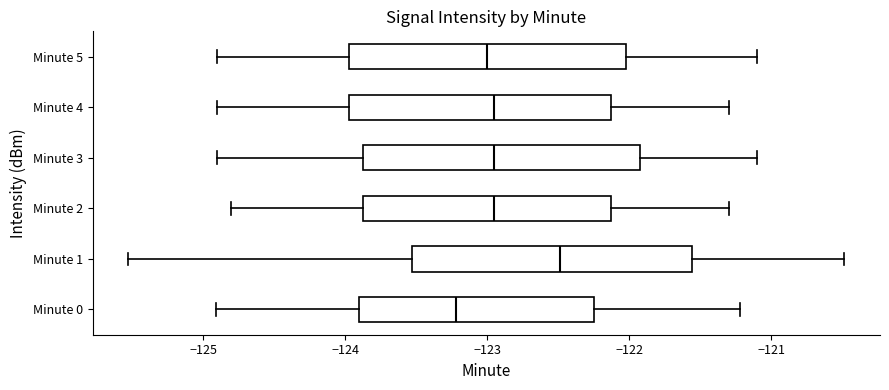

Where is the left edge of the box for Minute 1 on the x-axis? The values are not printed on the chart, so give them approximately, as read against the axis.

-123.5